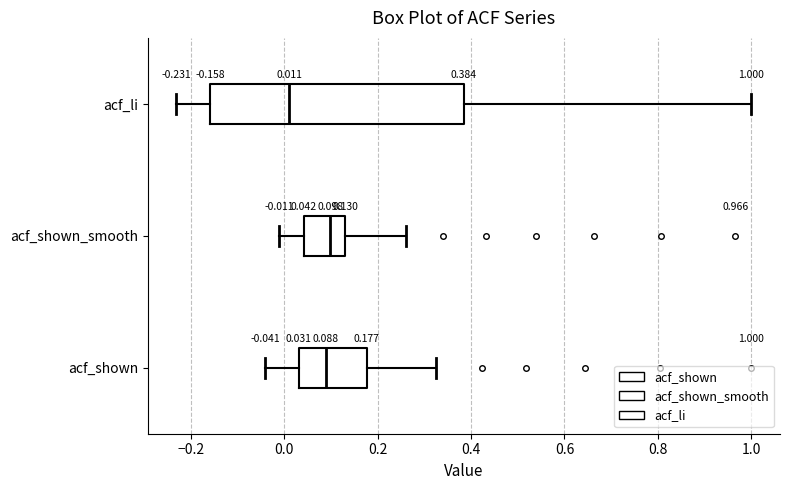

Comparing the boxes themselves (not the whiskers), which one is the widest?

acf_li